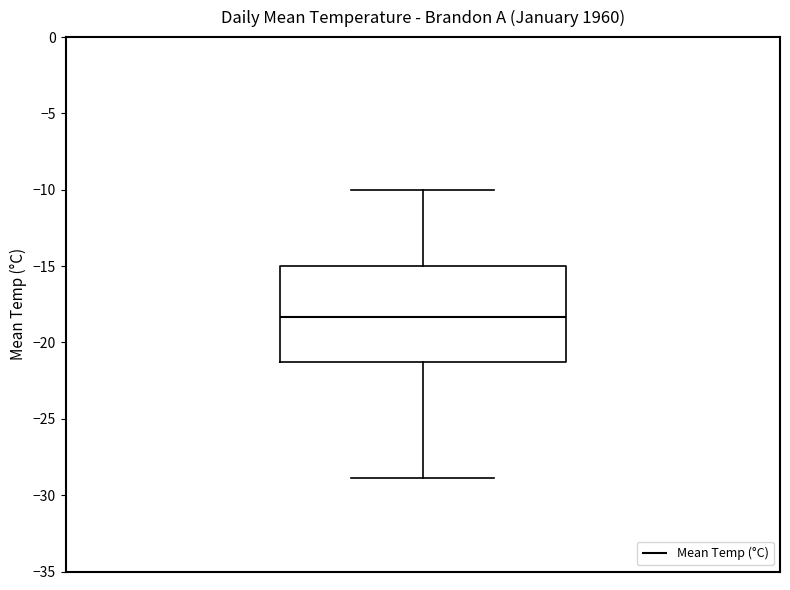

Transcribe this box plot: give where the median line is, the range the box spans, and where the two whiskers end, as read against the y-axis. The values are not printed on the chart, so give them approximately, as read against the axis.

median -18.5, box -21.5 to -15.0, whiskers -29.0 to -10.0